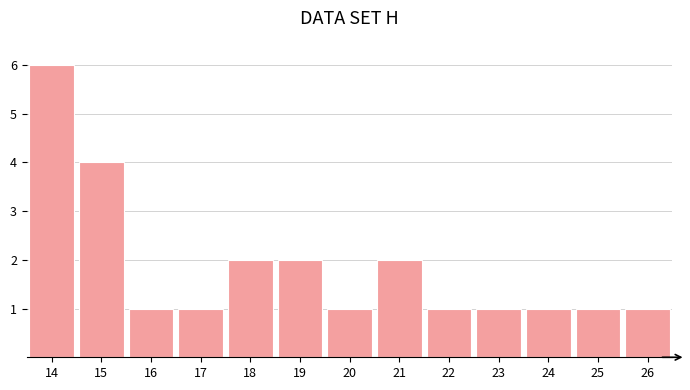

Reading left to right, extract all data points from this chart.

14=6	15=4	16=1	17=1	18=2	19=2	20=1	21=2	22=1	23=1	24=1	25=1	26=1